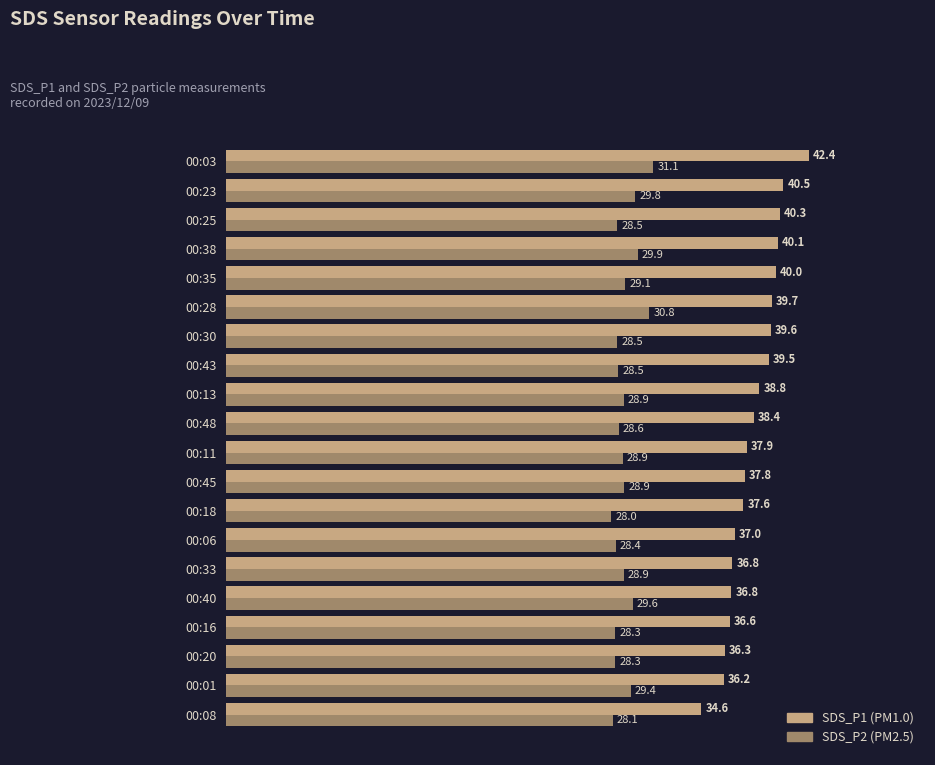

What is the minimum value shown in the chart?

28.0